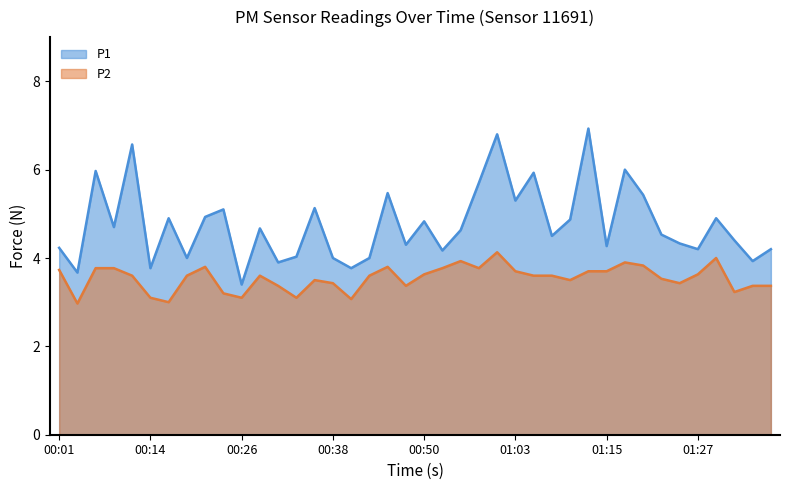

At which label does P1 reach its peak?

01:13